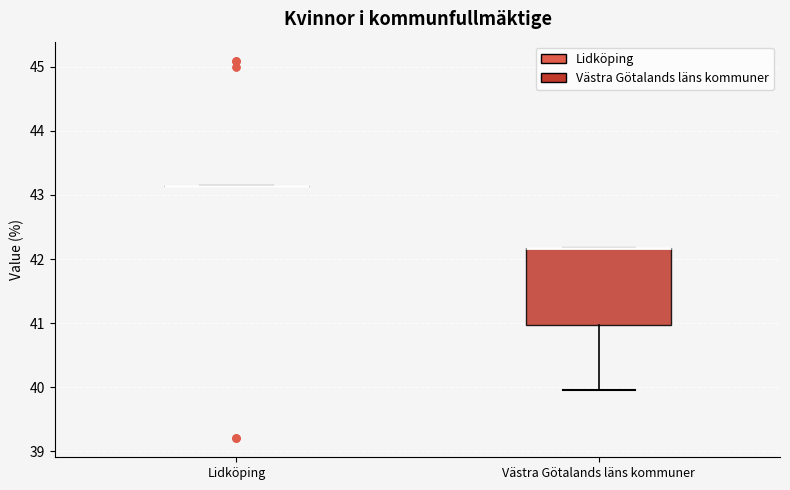

Reading left to right, transcribe this box plot: for each box, give where its median line is, the range the box spans, and where its two whiskers end, as read against the y-axis. The values are not printed on the chart, so give them approximately, as read against the axis.

Lidköping: box collapsed to a line at 43.1, whiskers 43.1 to 43.1
Västra Götalands läns kommuner: median 42.2 (drawn on the box's upper edge), box 41.0 to 42.2, whiskers 40.0 to 42.2